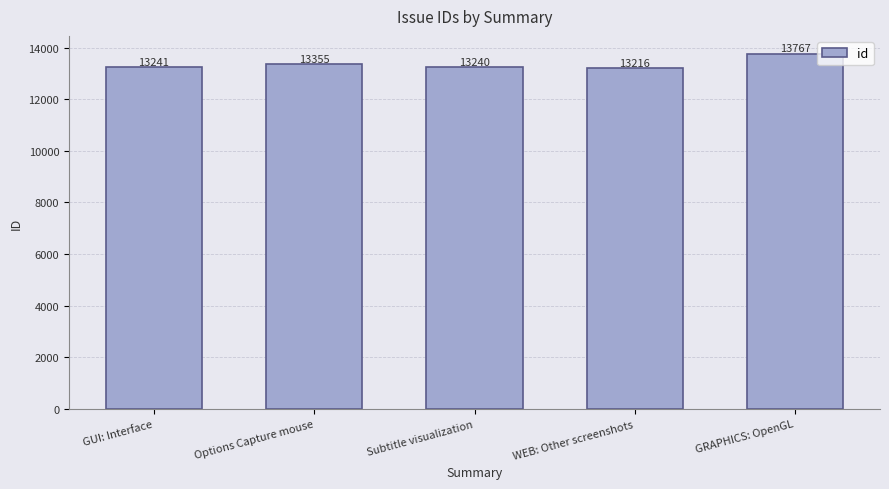

What is the average value?

13364